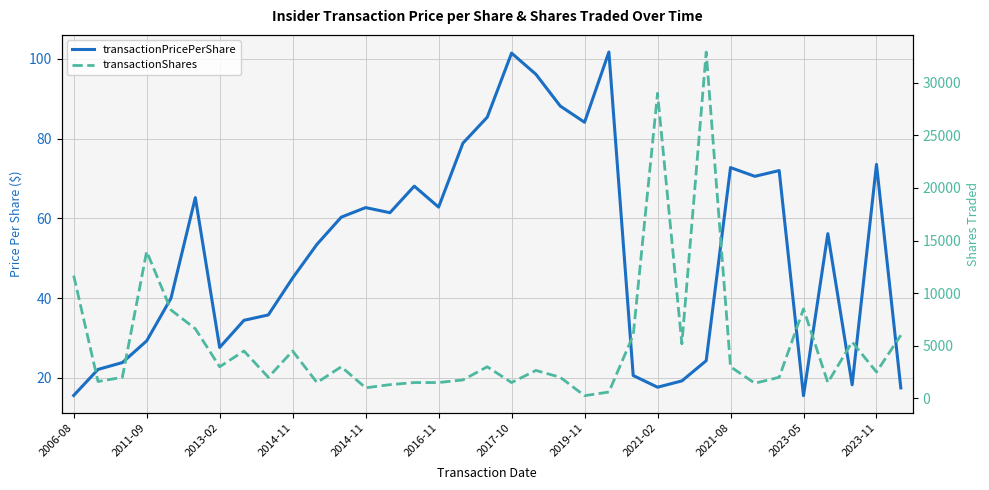

What is the difference between the highest and lowest values at 26?

32893.7